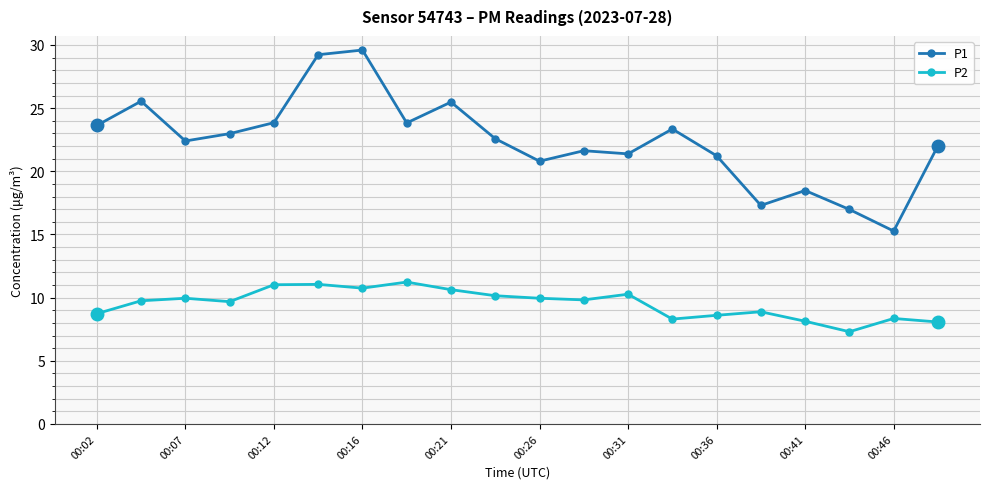

True or false: P2 and P1 intersect in this chart.

False